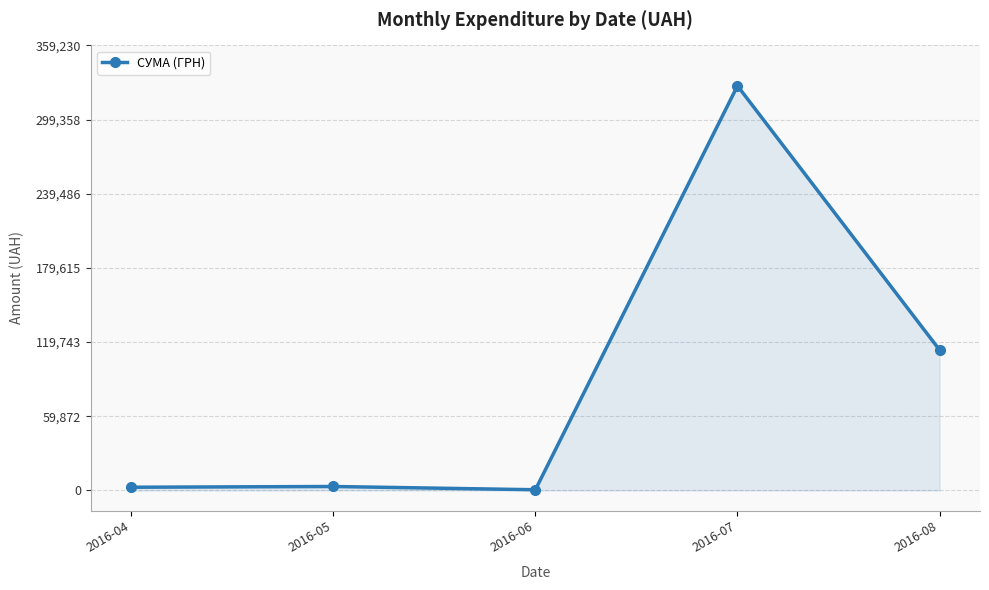

What is the value of the 4th point from the left?

326572.3